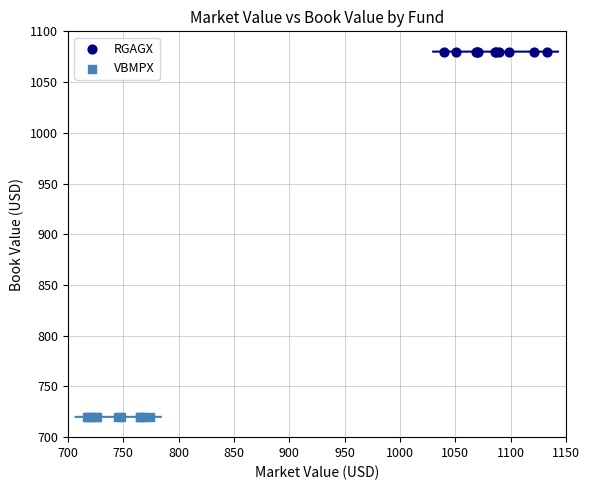

Which series reaches the minimum Y coordinate?

VBMPX